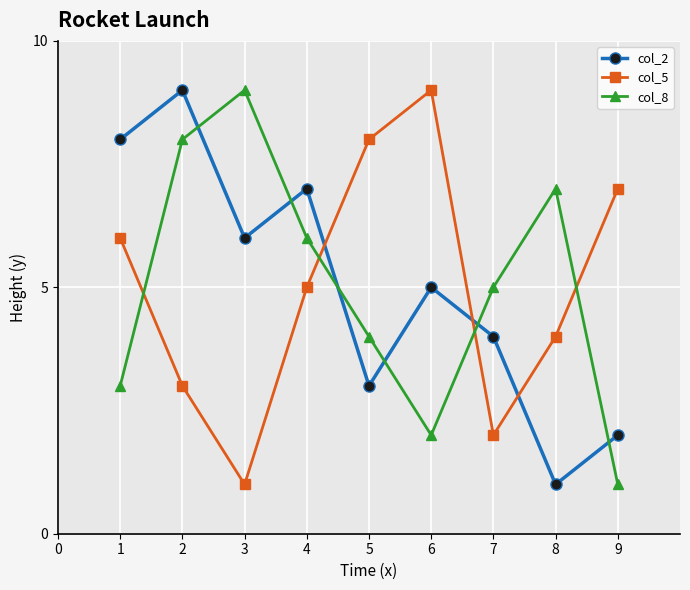

Rank the categories by col_5 value from lowest to highest.

3, 7, 2, 8, 4, 1, 9, 5, 6